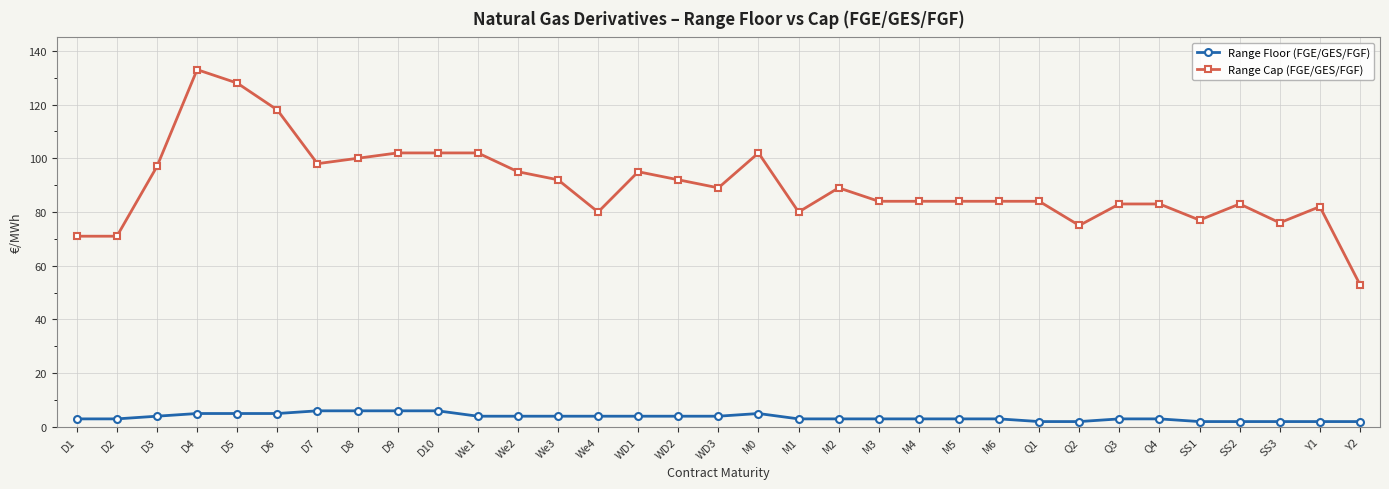

Where is the first local maximum for Range Cap (FGE/GES/FGF)?

D4